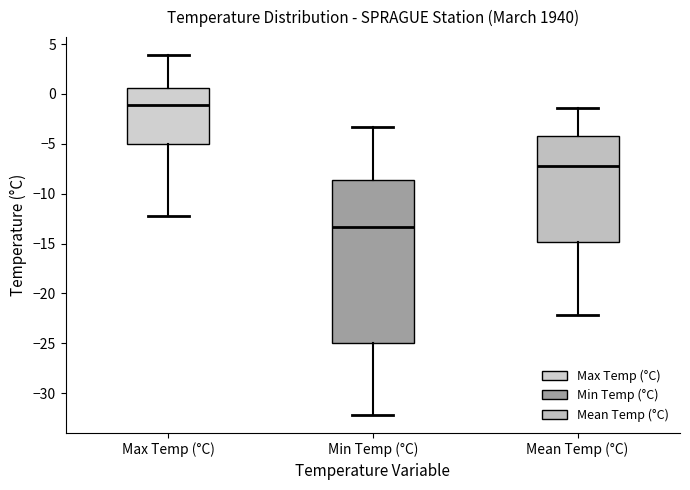

Where is the lower edge of the box for Min Temp (°C) on the y-axis? The values are not printed on the chart, so give them approximately, as read against the axis.

-25.0